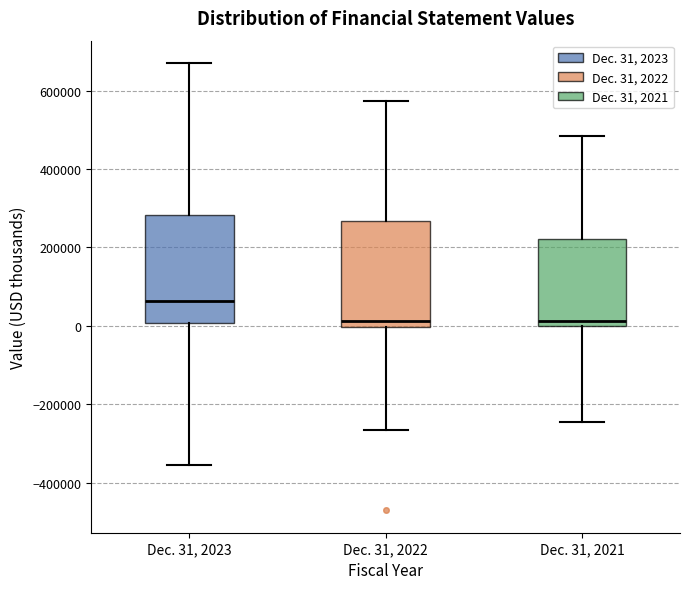

Reading left to right, read every box against the y-axis: the position of its median line, the range the box covers, and the ends of its whiskers. The values are not printed on the chart, so give them approximately, as read against the axis.

Dec. 31, 2023: median 60000, box 0 to 280000, whiskers -360000 to 680000
Dec. 31, 2022: median 20000, box 0 to 260000, whiskers -260000 to 580000
Dec. 31, 2021: median 20000, box 0 to 220000, whiskers -240000 to 480000